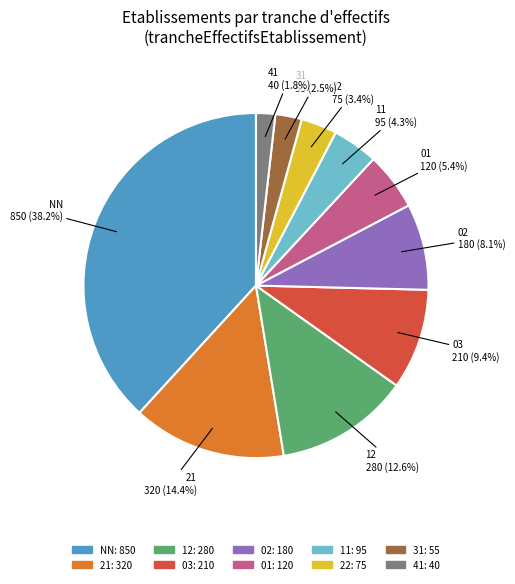

Do 22 and 03 together represent more than half of the pie?

No